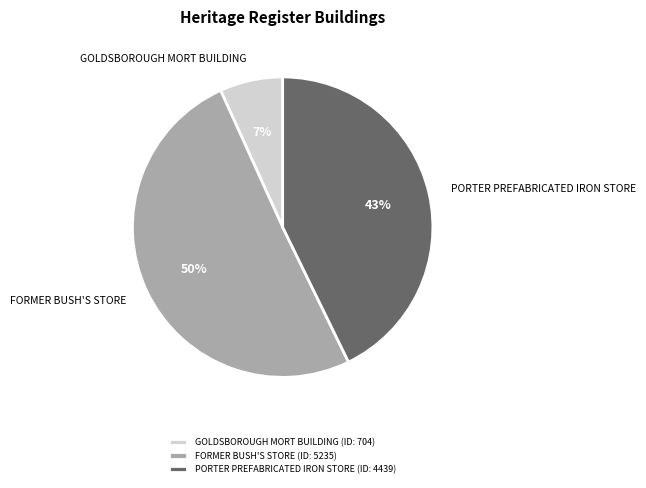

Which slice is the largest?

FORMER BUSH'S STORE